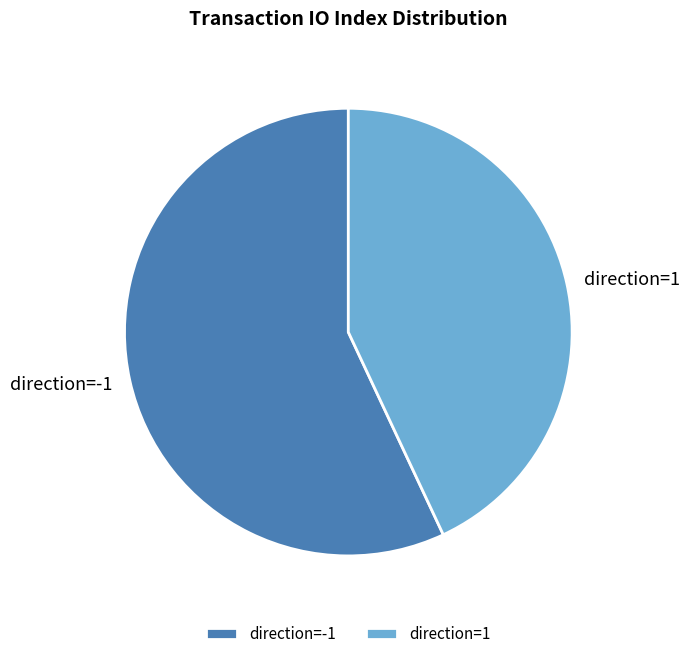

Rank the categories by value from highest to lowest.

direction=-1, direction=1